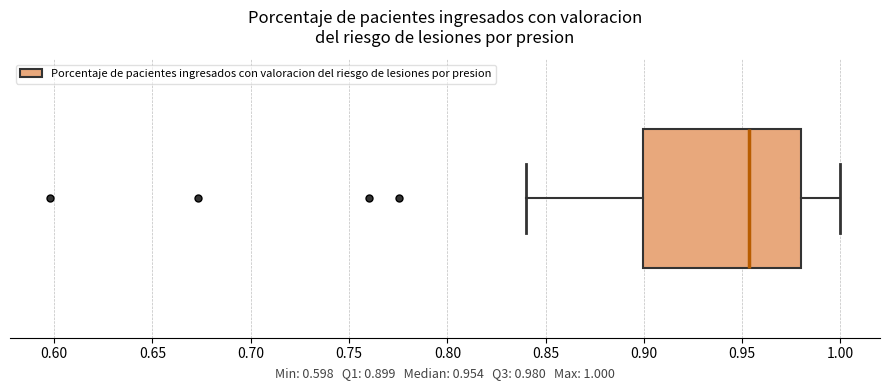

Read this box plot against the x-axis: the position of the median line, the range covered by the box, and the ends of both whiskers. The values are not printed on the chart, so give them approximately, as read against the axis.

median 0.955, box 0.900 to 0.980, whiskers 0.840 to 1.000